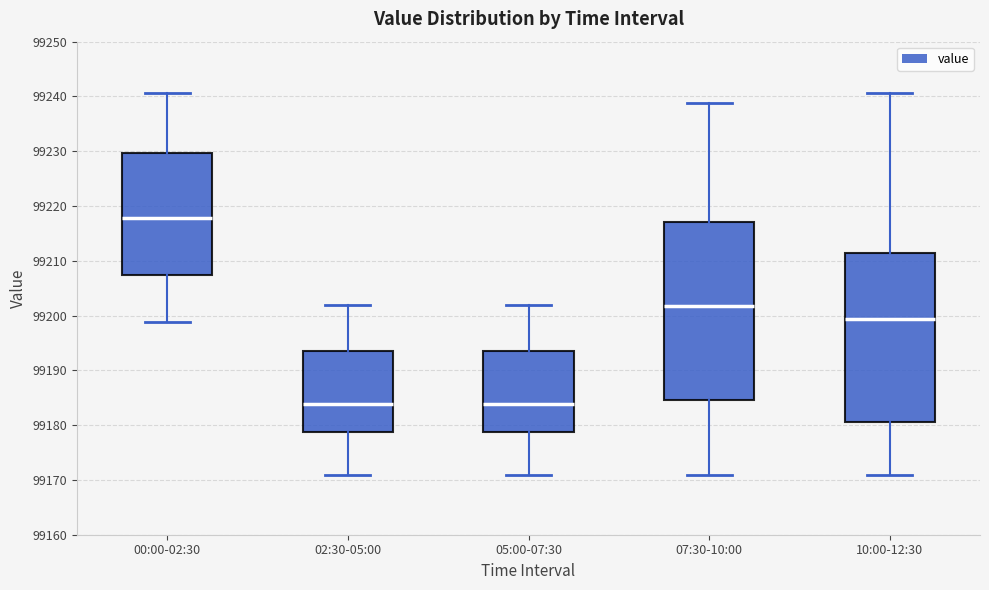

Reading left to right, transcribe this box plot: for each box, give where its median line is, the range the box spans, and where its two whiskers end, as read against the y-axis. The values are not printed on the chart, so give them approximately, as read against the axis.

00:00-02:30: median 99218, box 99207 to 99230, whiskers 99199 to 99241
02:30-05:00: median 99184, box 99179 to 99194, whiskers 99171 to 99202
05:00-07:30: median 99184, box 99179 to 99194, whiskers 99171 to 99202
07:30-10:00: median 99202, box 99185 to 99217, whiskers 99171 to 99239
10:00-12:30: median 99199, box 99181 to 99211, whiskers 99171 to 99241